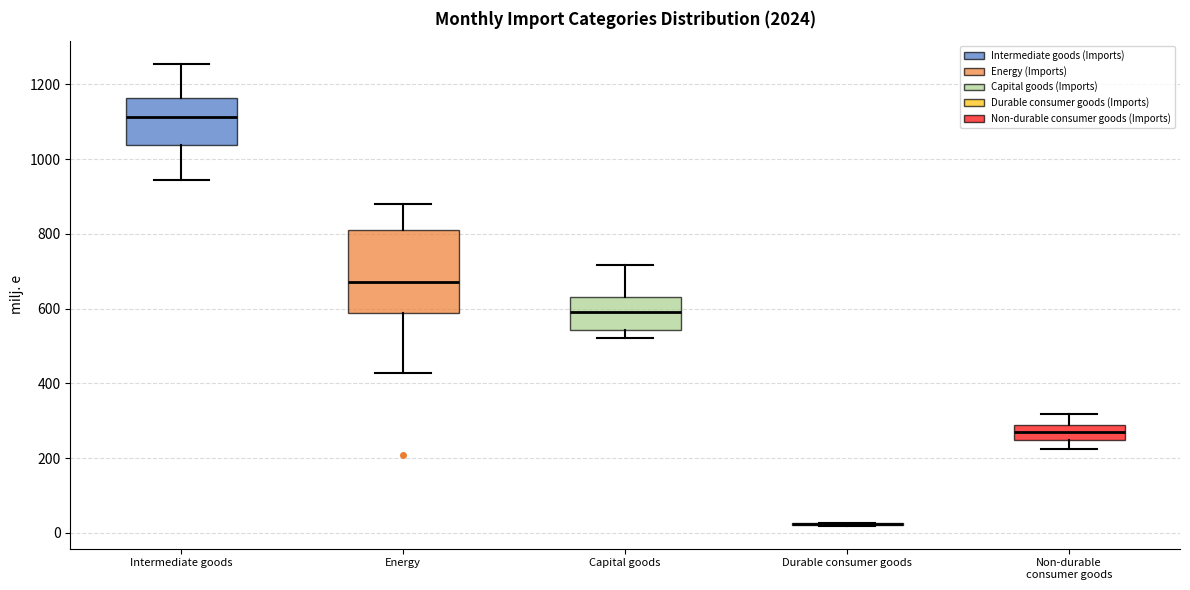

Reading left to right, transcribe this box plot: for each box, give where its median line is, the range the box spans, and where its two whiskers end, as read against the y-axis. The values are not printed on the chart, so give them approximately, as read against the axis.

Intermediate goods: median 1120, box 1040 to 1160, whiskers 940 to 1260
Energy: median 680, box 580 to 800, whiskers 420 to 880
Capital goods: median 600, box 540 to 640, whiskers 520 to 720
Durable consumer goods: box collapsed to a line at 20, whiskers 20 to 20
Non-durable consumer goods: median 260, box 240 to 280, whiskers 220 to 320